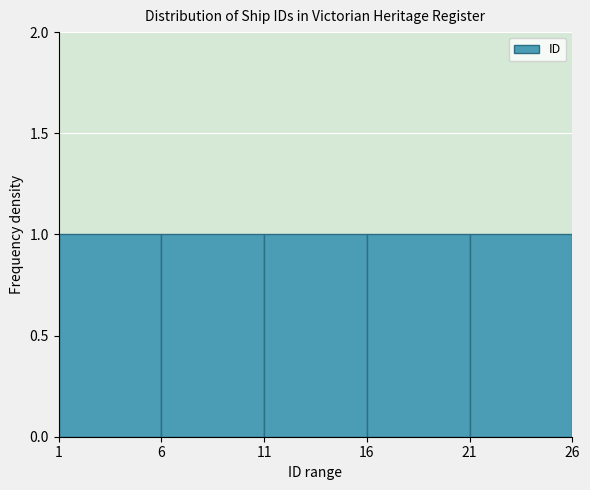

How tall is the bar that spans 6 to 11 on the x-axis? The values are not printed on the chart, so give them approximately, as read against the axis.

1